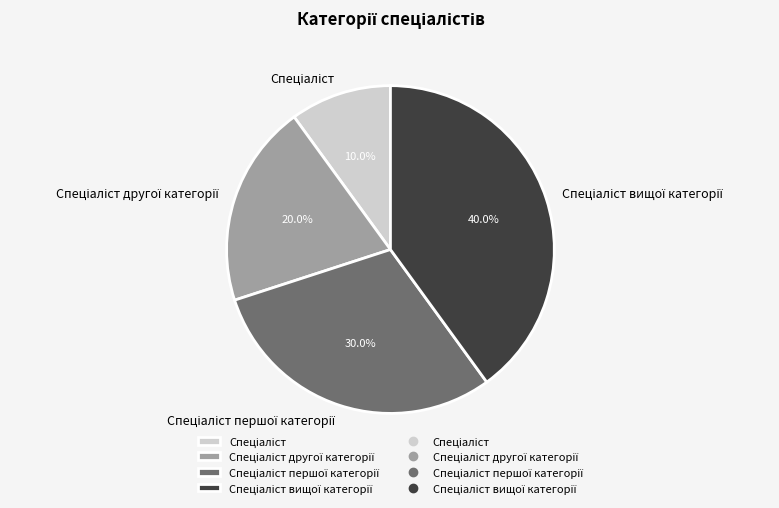

How many segments does this pie chart have?

4